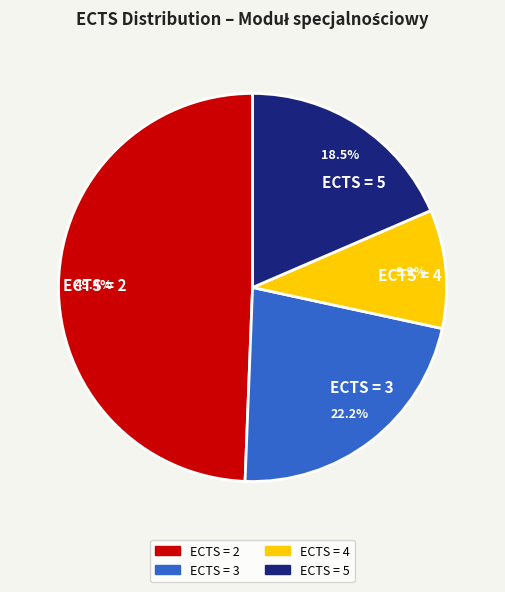

Does ECTS = 2 account for over 50% of the chart?

No